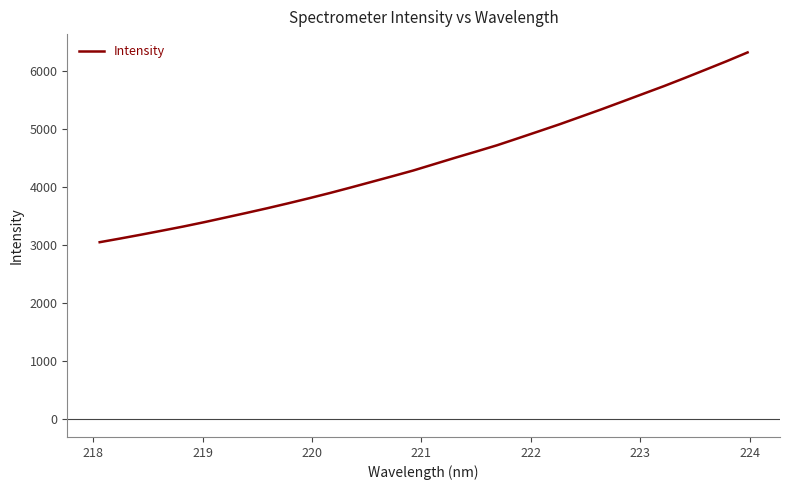

What is the greatest value displayed?

6327.6